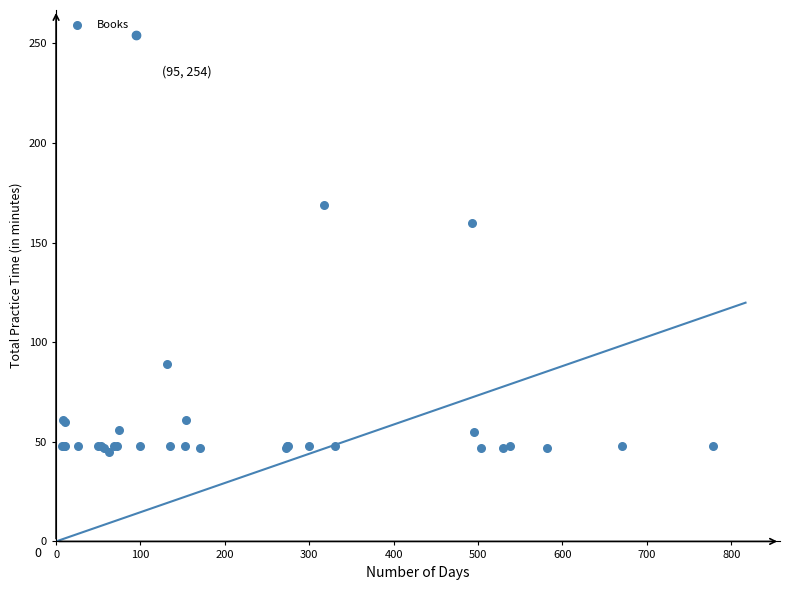

What Y value in the scatter plot is closest to 149?

160